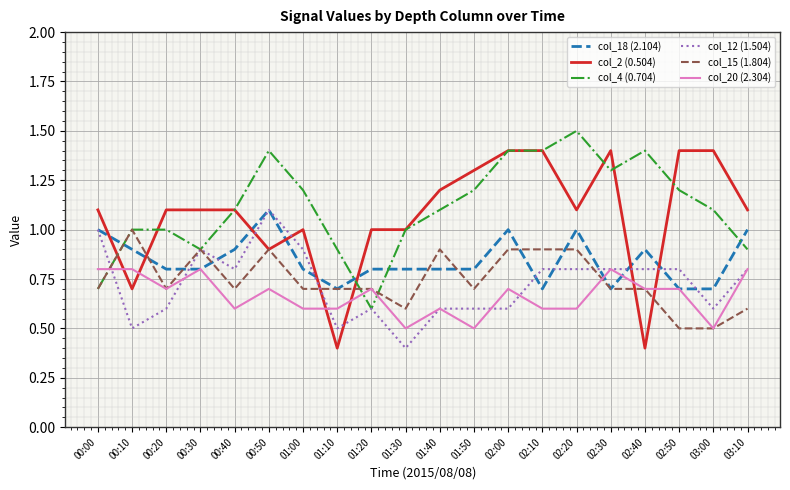

Is the value of col_18 (2.104) at 01:00 greater than the value of col_20 (2.304) at 02:00?

Yes